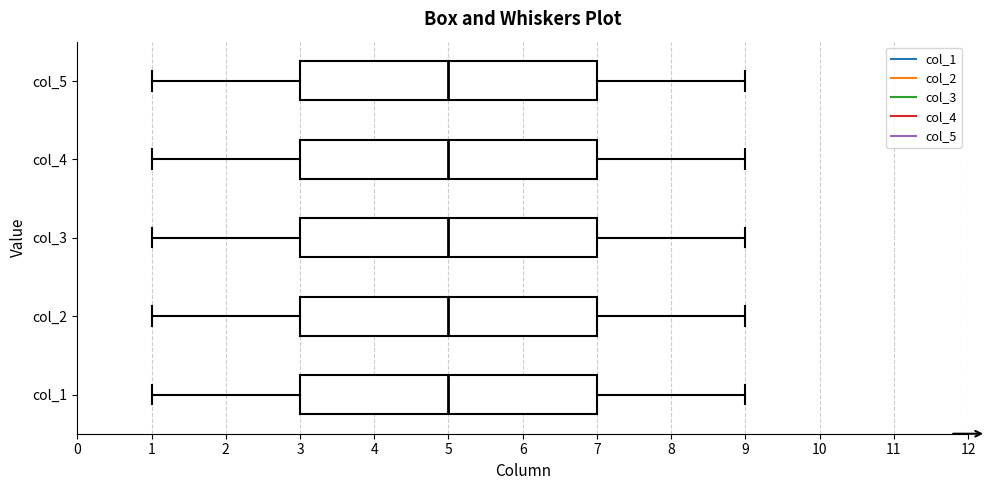

Where is the right edge of the box for col_3 on the x-axis? The values are not printed on the chart, so give them approximately, as read against the axis.

7